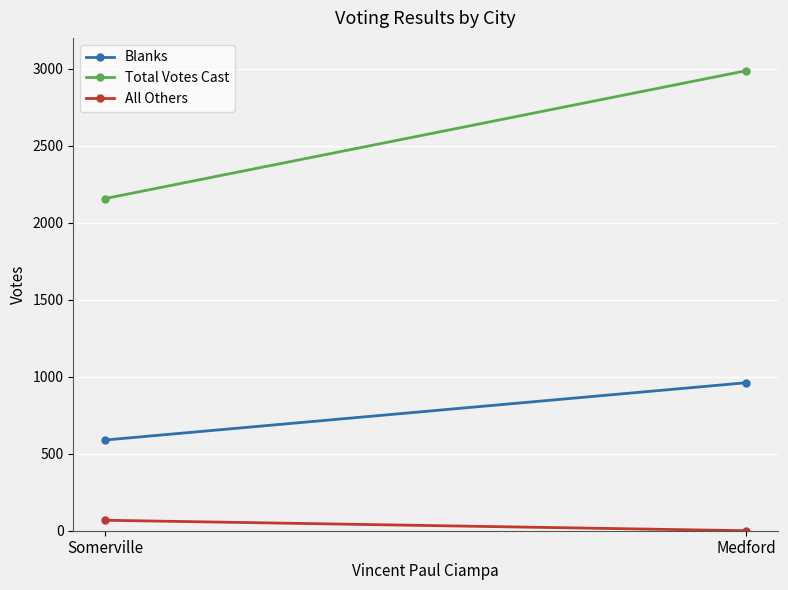

What is the maximum value for Blanks?

961